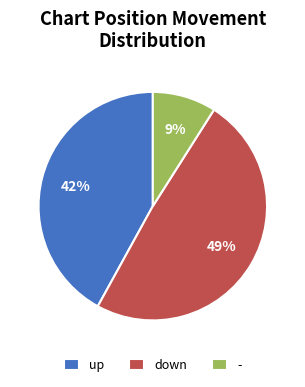

Which has a higher value, - or down?

down